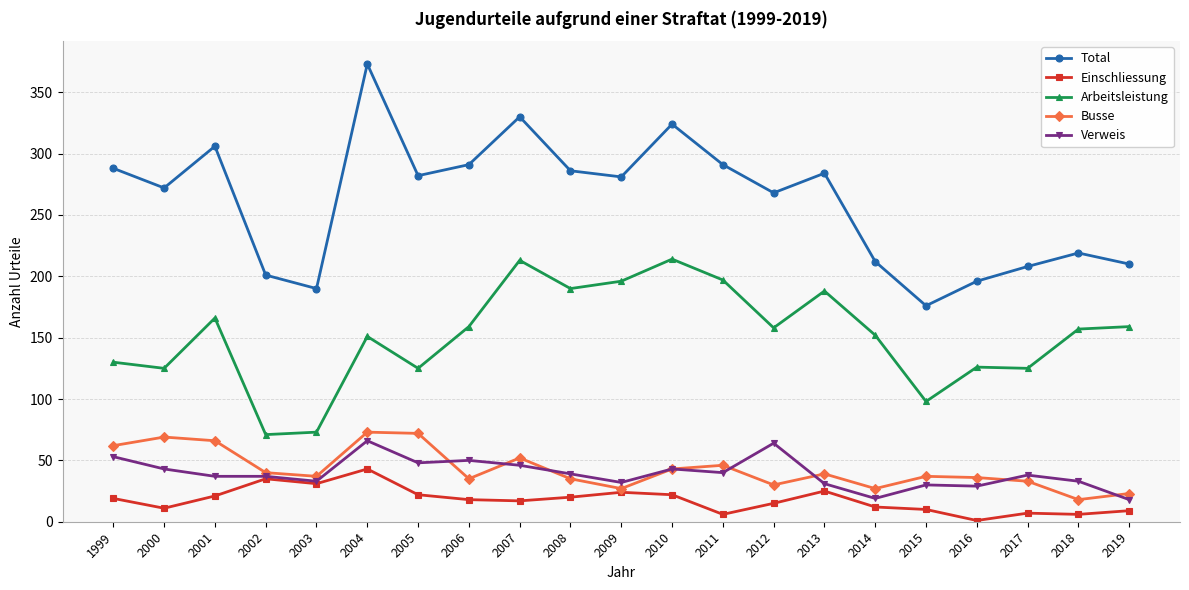

Which label corresponds to the largest value in the chart?

2004